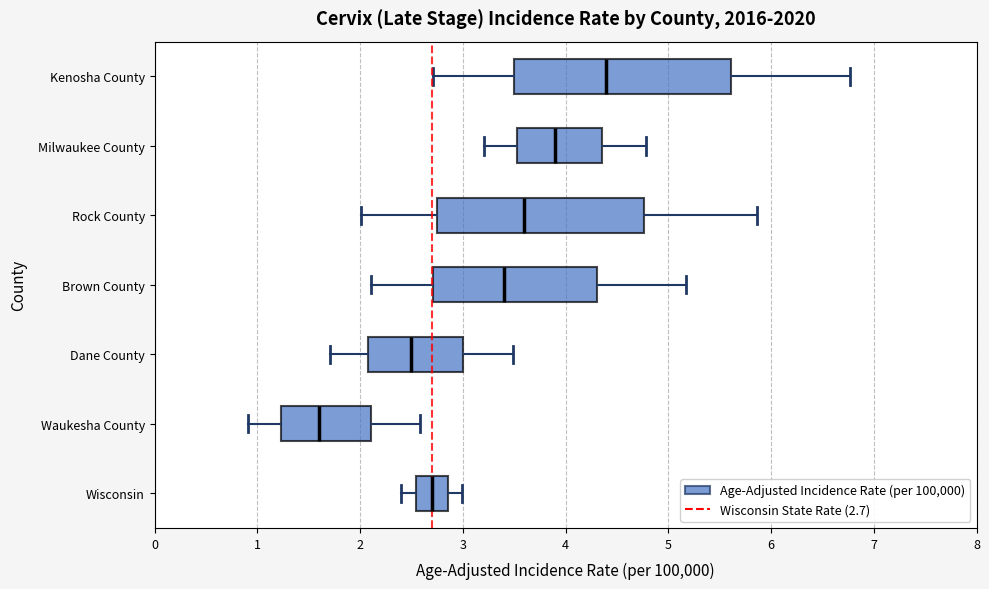

Reading bottom to top, transcribe this box plot: for each box, give where its median line is, the range the box spans, and where its two whiskers end, as read against the x-axis. The values are not printed on the chart, so give them approximately, as read against the axis.

Wisconsin: median 2.7, box 2.5 to 2.9, whiskers 2.4 to 3.0
Waukesha County: median 1.6, box 1.2 to 2.1, whiskers 0.9 to 2.6
Dane County: median 2.5, box 2.1 to 3.0, whiskers 1.7 to 3.5
Brown County: median 3.4, box 2.7 to 4.3, whiskers 2.1 to 5.2
Rock County: median 3.6, box 2.7 to 4.8, whiskers 2.0 to 5.9
Milwaukee County: median 3.9, box 3.5 to 4.4, whiskers 3.2 to 4.8
Kenosha County: median 4.4, box 3.5 to 5.6, whiskers 2.7 to 6.8